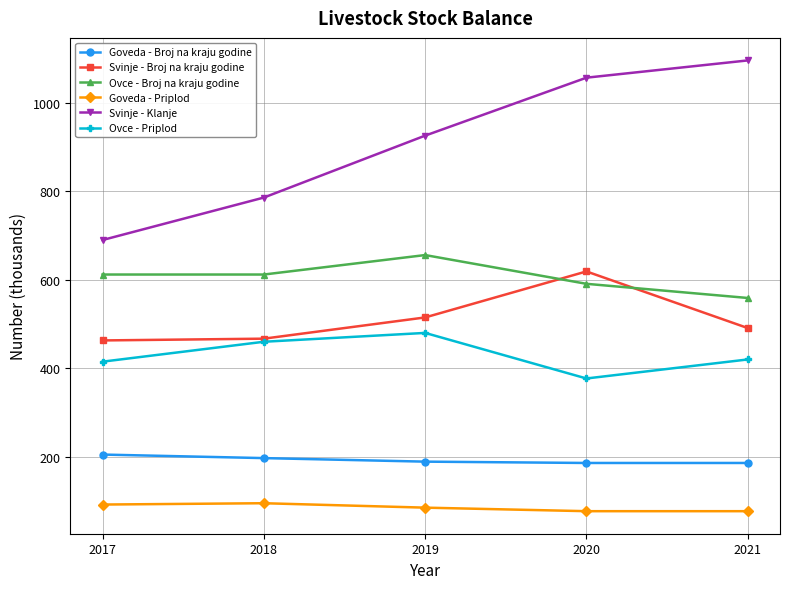

How many series are shown in this chart?

6